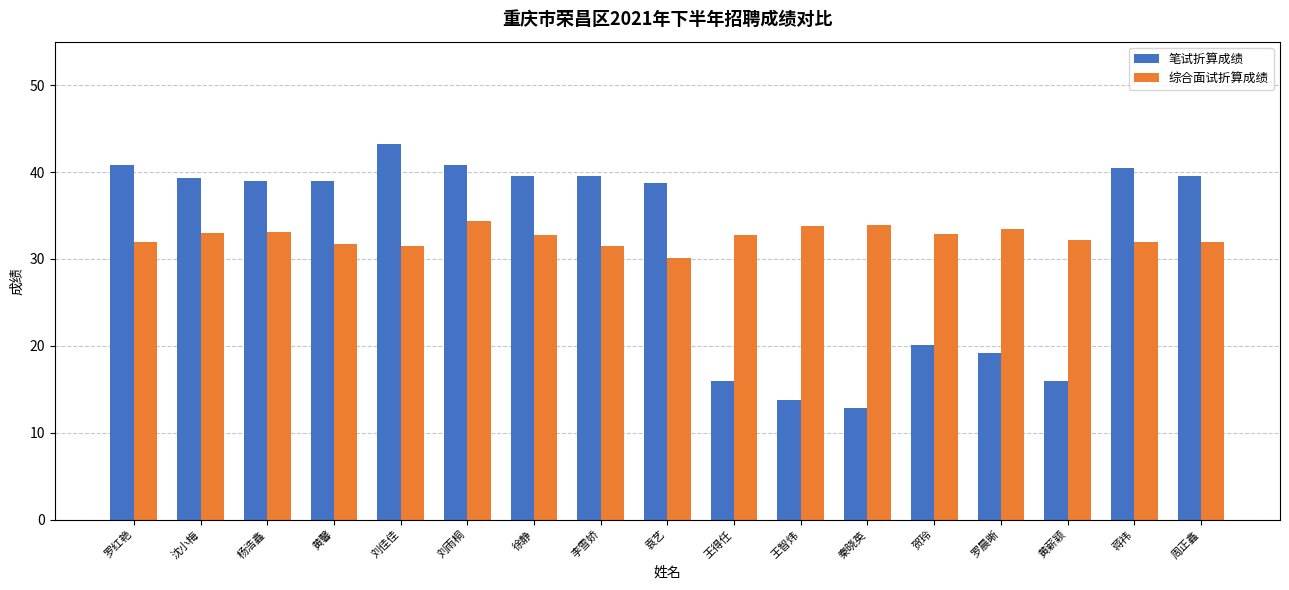

What are all the series names shown in the legend?

笔试折算成绩, 综合面试折算成绩